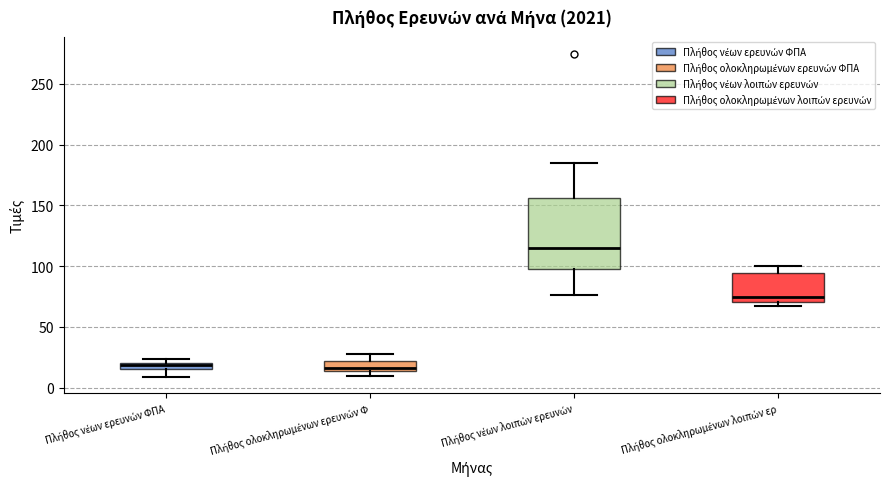

Where does the lower whisker of the box for Πλήθος νέων λοιπών ερευνών end on the y-axis? The values are not printed on the chart, so give them approximately, as read against the axis.

75